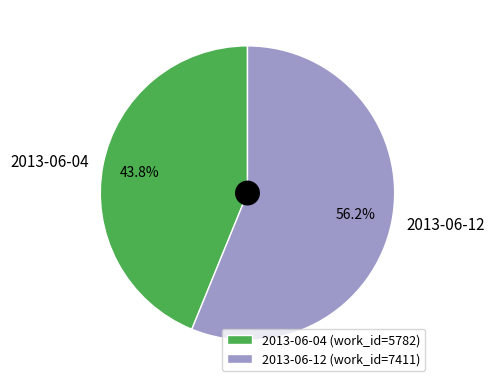

What is the total percentage of 2013-06-12 and 2013-06-04?

100.0%